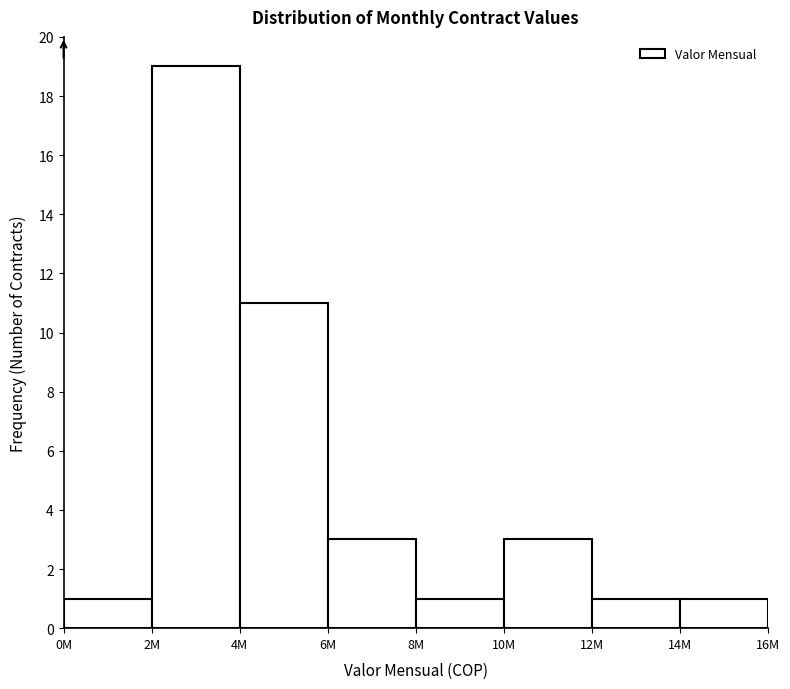

Reading right to left, what are all the values shown in this chart?

14M=1	12M=1	10M=3	8M=1	6M=3	4M=11	2M=19	0M=1